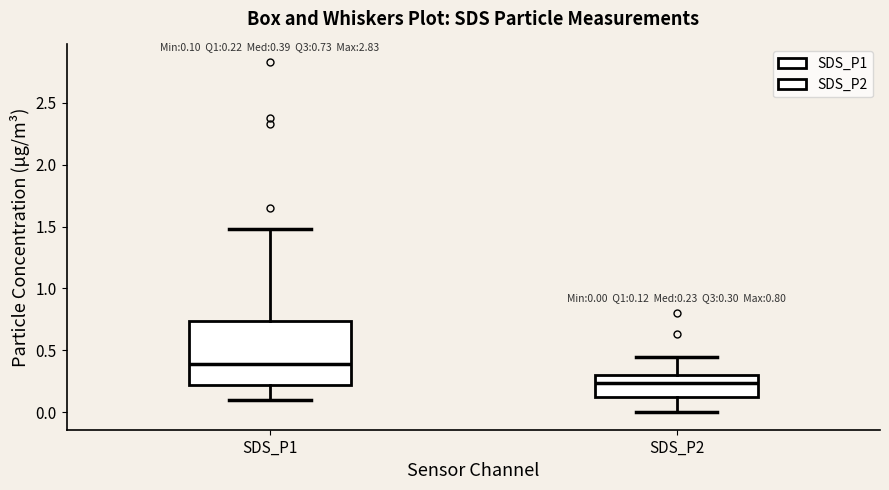

Which box's median line is the lowest?

SDS_P2